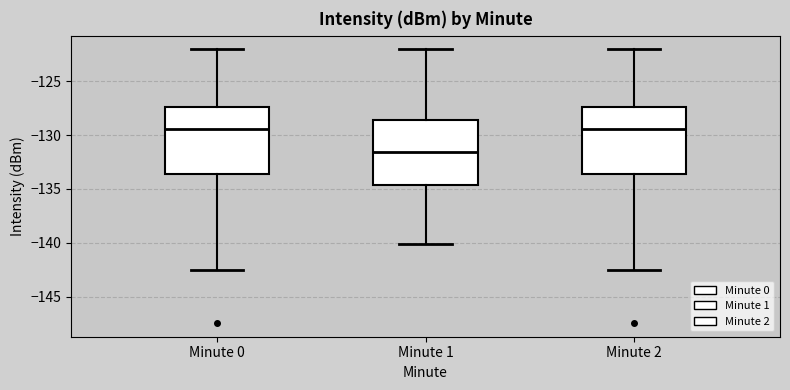

Where does the upper whisker of the box for Minute 2 end on the y-axis? The values are not printed on the chart, so give them approximately, as read against the axis.

-122.0